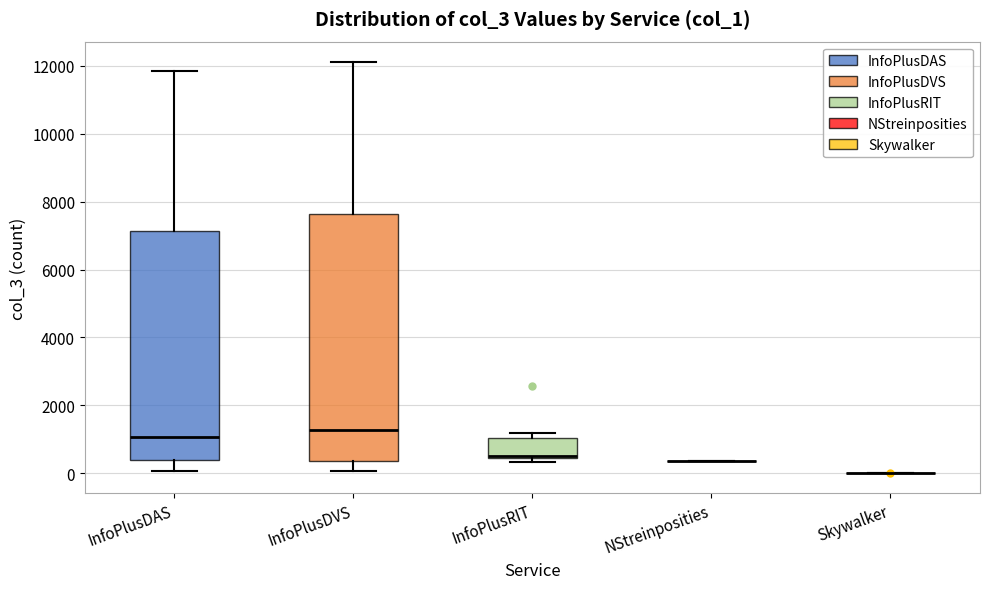

Comparing the boxes themselves (not the whiskers), which one is the tallest?

InfoPlusDVS